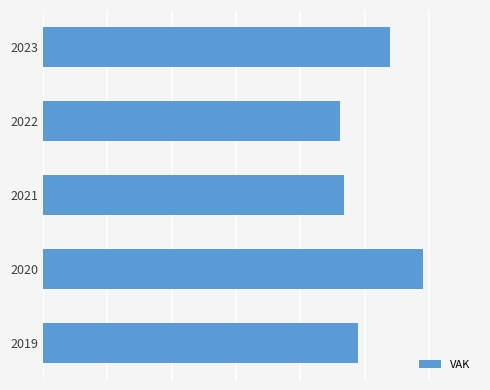

What is the difference between the second highest and minimum values?

1563